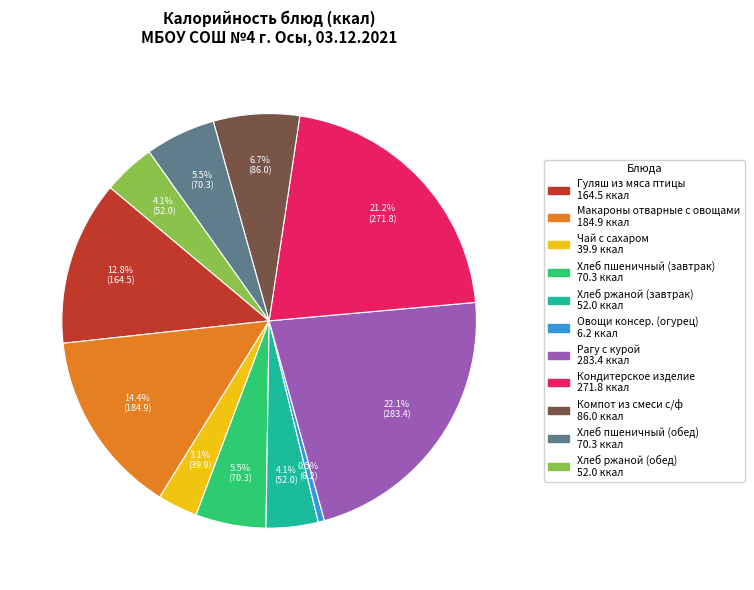

Between Овощи консер. (огурец) and Хлеб ржаной (обед), which is larger?

Хлеб ржаной (обед)